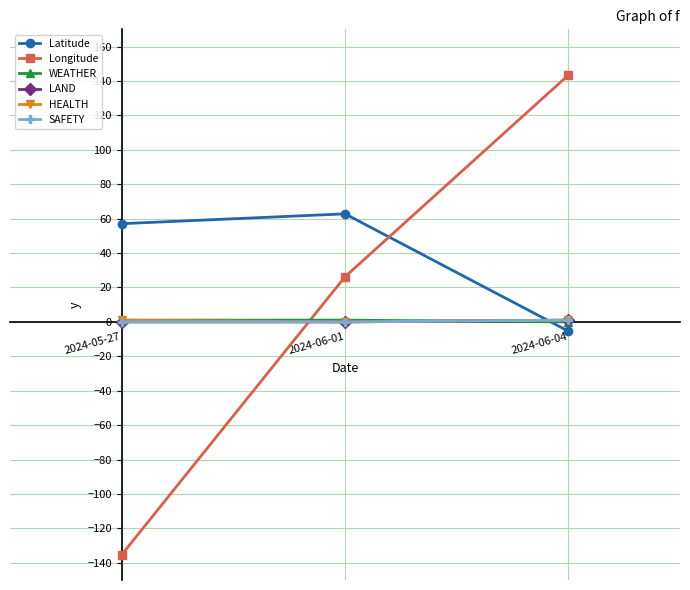

What is the greatest value displayed?

143.4